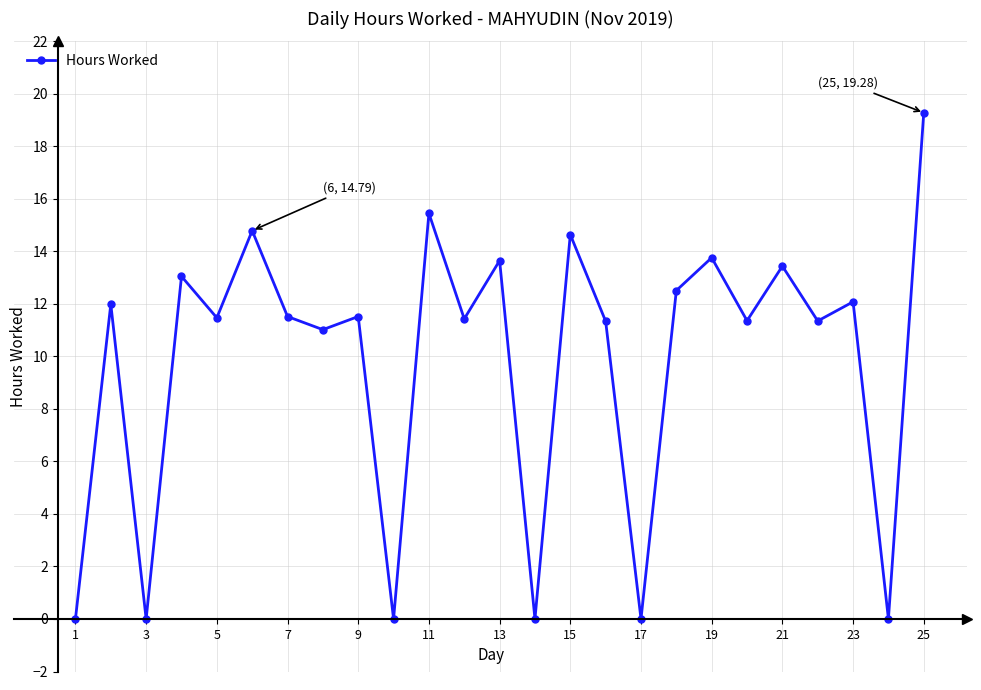

What is the maximum value shown in the chart?

19.3